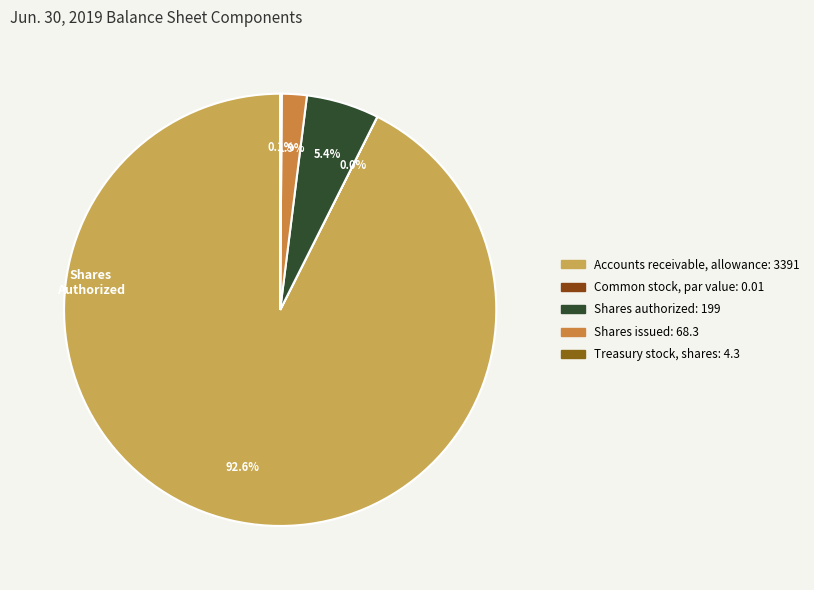

Is there any slice that represents more than half of the pie?

Yes